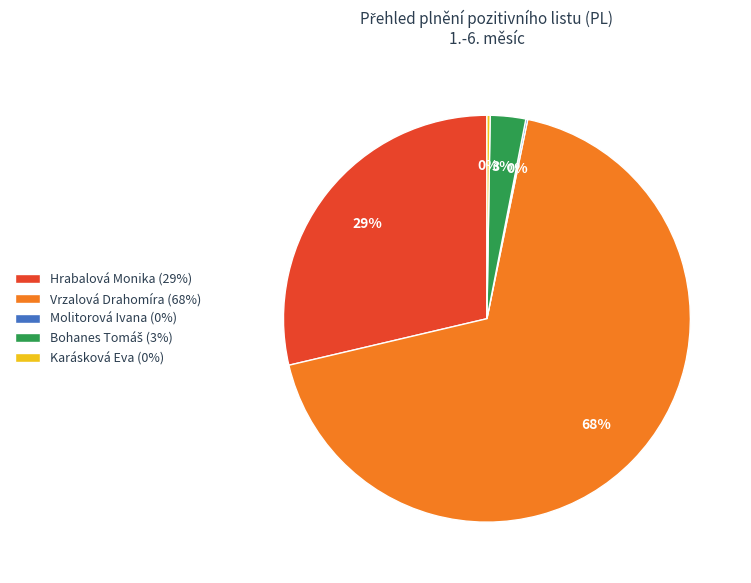

To the nearest percent, what is the average slice percentage?

20%